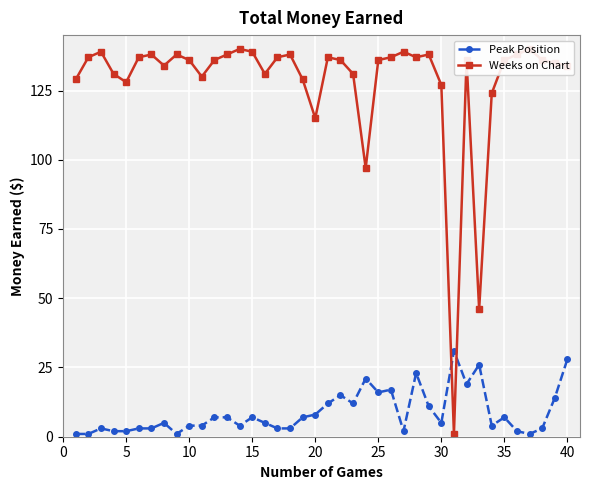

The value of Peak Position at 40 is 28. True or false?

True